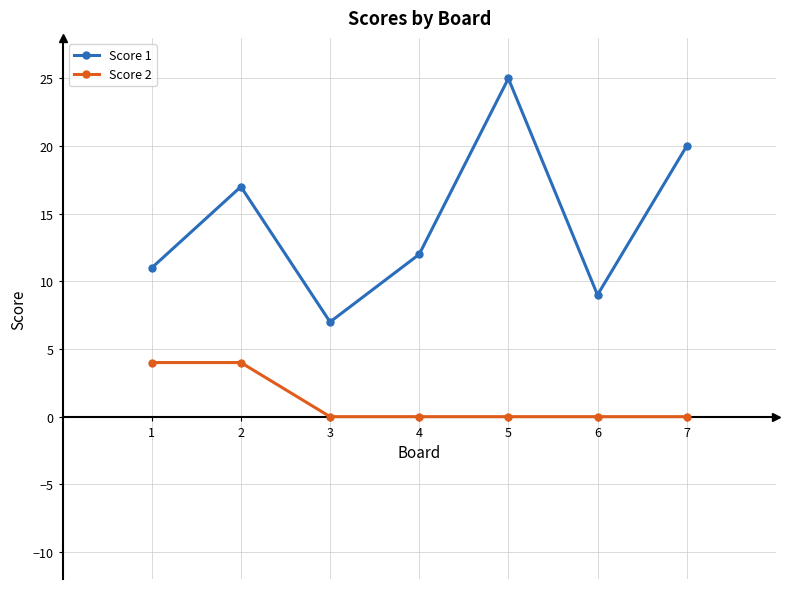

True or false: Score 1 and Score 2 intersect in this chart.

False